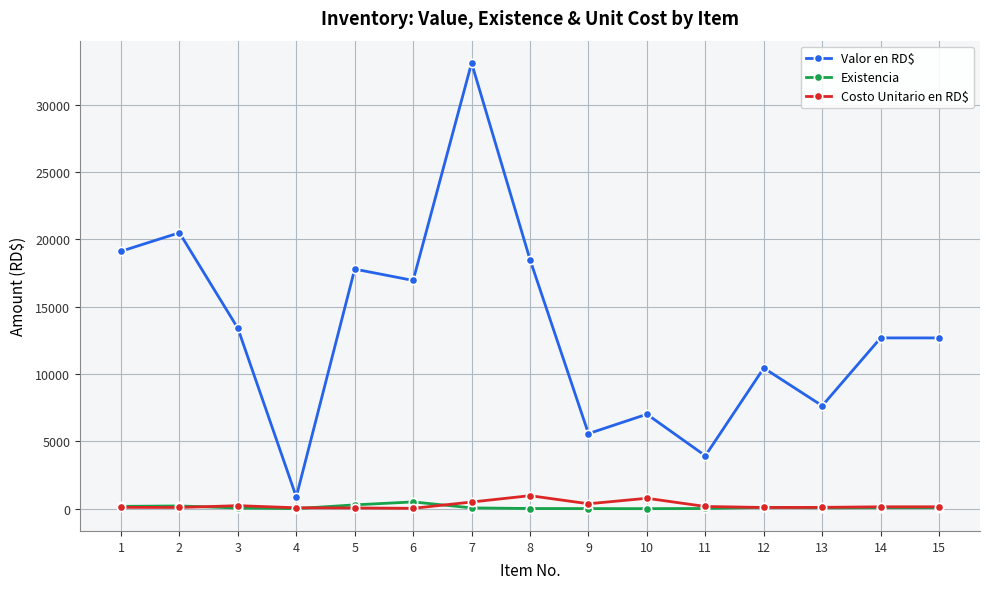

How many values in the Costo Unitario en RD$ series are below 147?

7